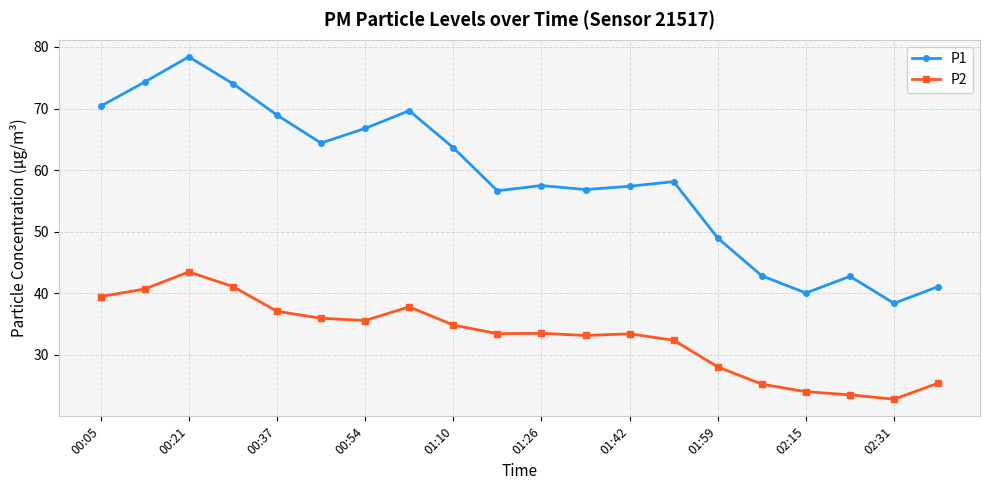

True or false: P1 has more than 1 points higher than both neighbors.

True